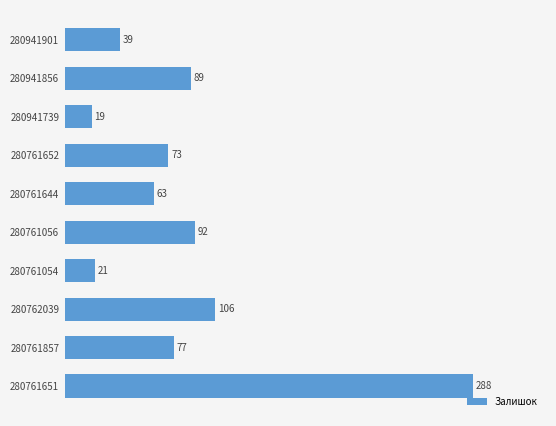

The chart shows a value of 89 at 280941856. True or false?

True